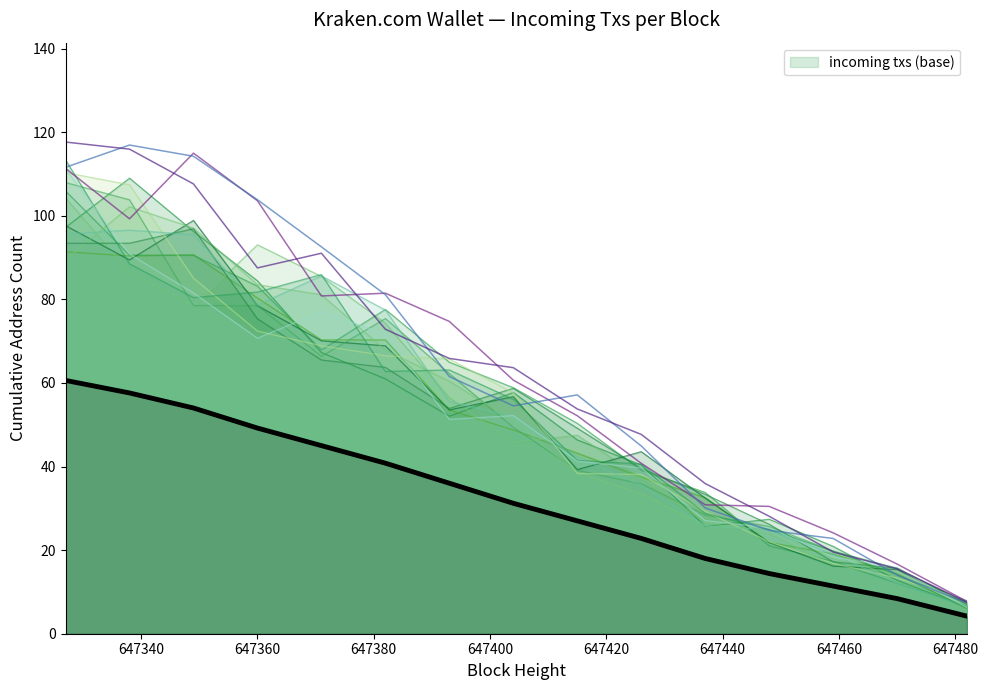

Count the number of values greater than 31.

8